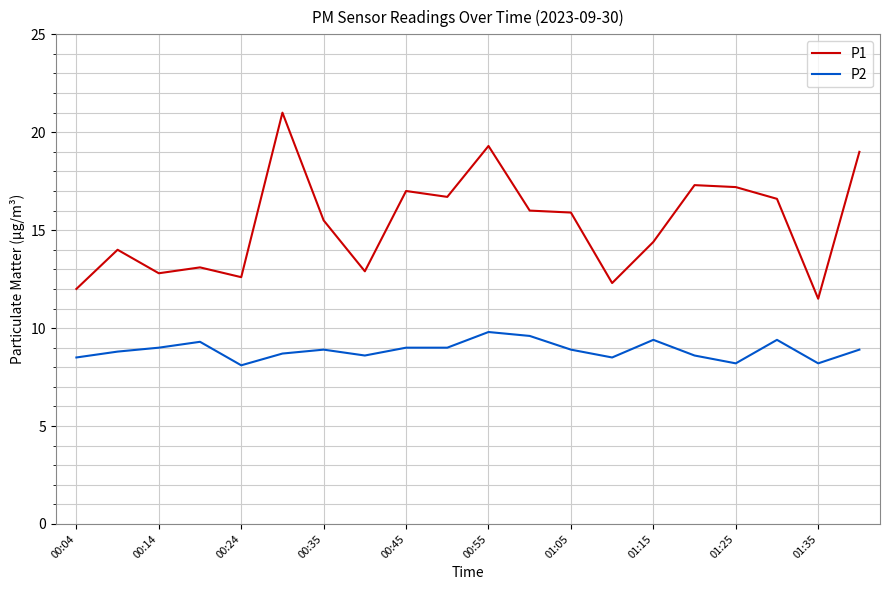

How many lines are shown in the chart?

2